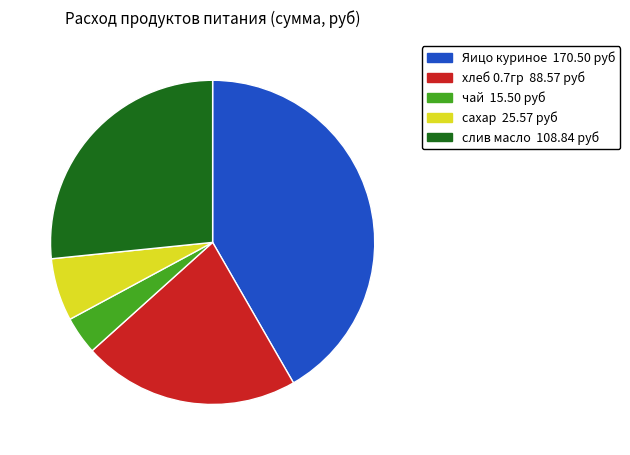

Rank the categories by value from lowest to highest.

чай, сахар, хлеб 0.7гр, слив масло, Яицо куриное